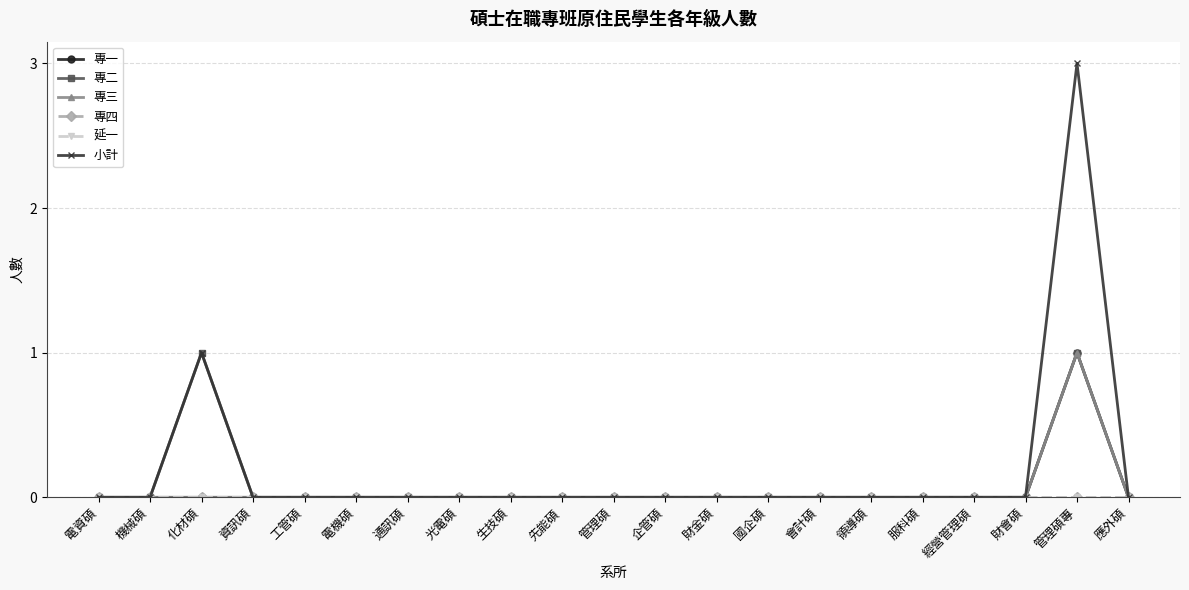

Is this an area chart (filled region under the line)?

No